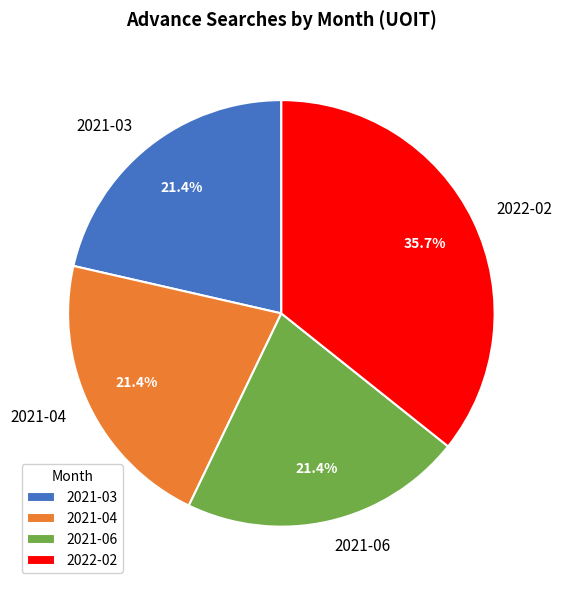

Approximately how many times larger is the value at 2022-02 compared to 2021-04?

1.7